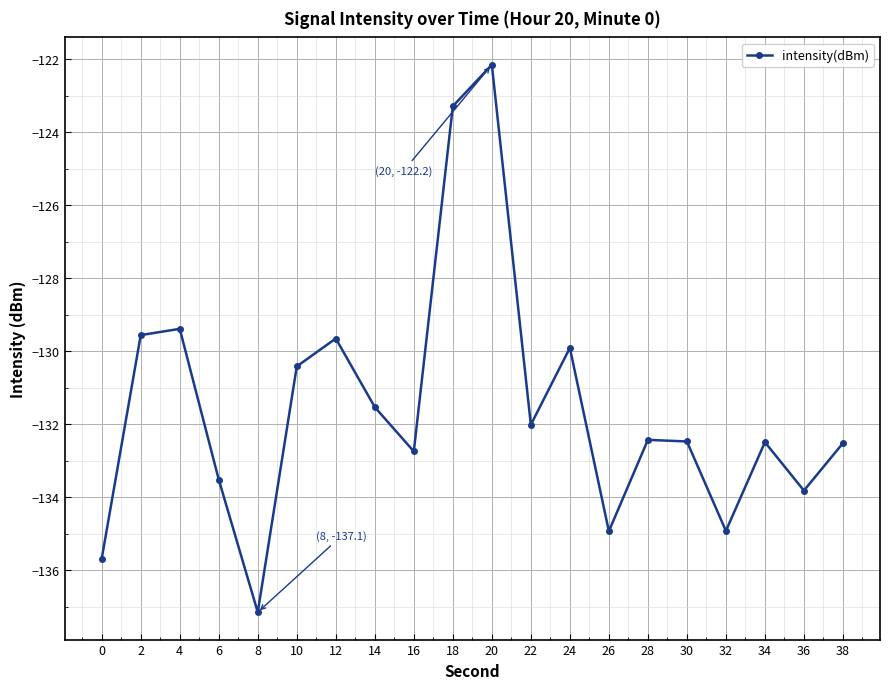

True or false: the data has more than 1 interior local peaks.

True